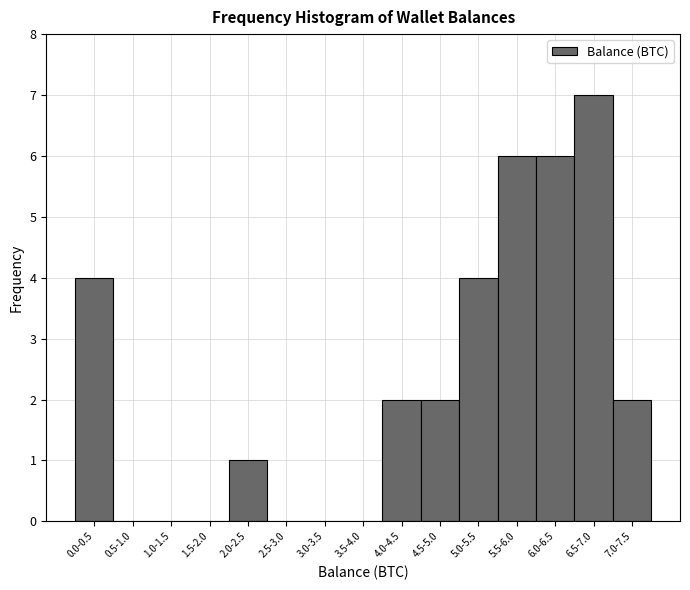

Reading left to right, extract all data points from this chart.

0.0-0.5=4	0.5-1.0=0	1.0-1.5=0	1.5-2.0=0	2.0-2.5=1	2.5-3.0=0	3.0-3.5=0	3.5-4.0=0	4.0-4.5=2	4.5-5.0=2	5.0-5.5=4	5.5-6.0=6	6.0-6.5=6	6.5-7.0=7	7.0-7.5=2